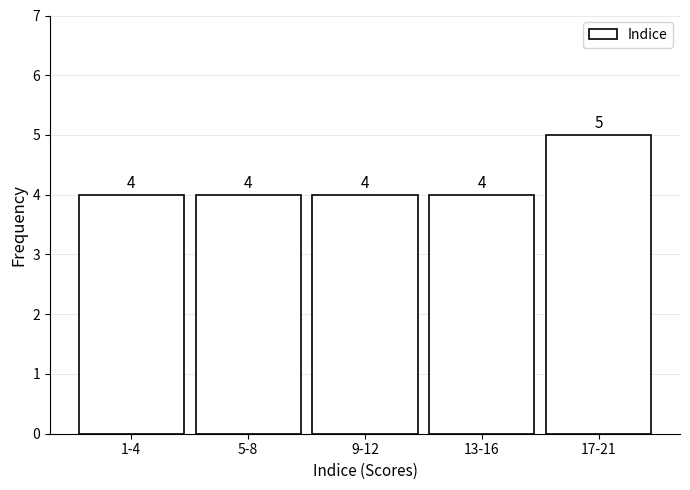

Reading left to right, what are all the values shown in this chart?

4	4	4	4	5